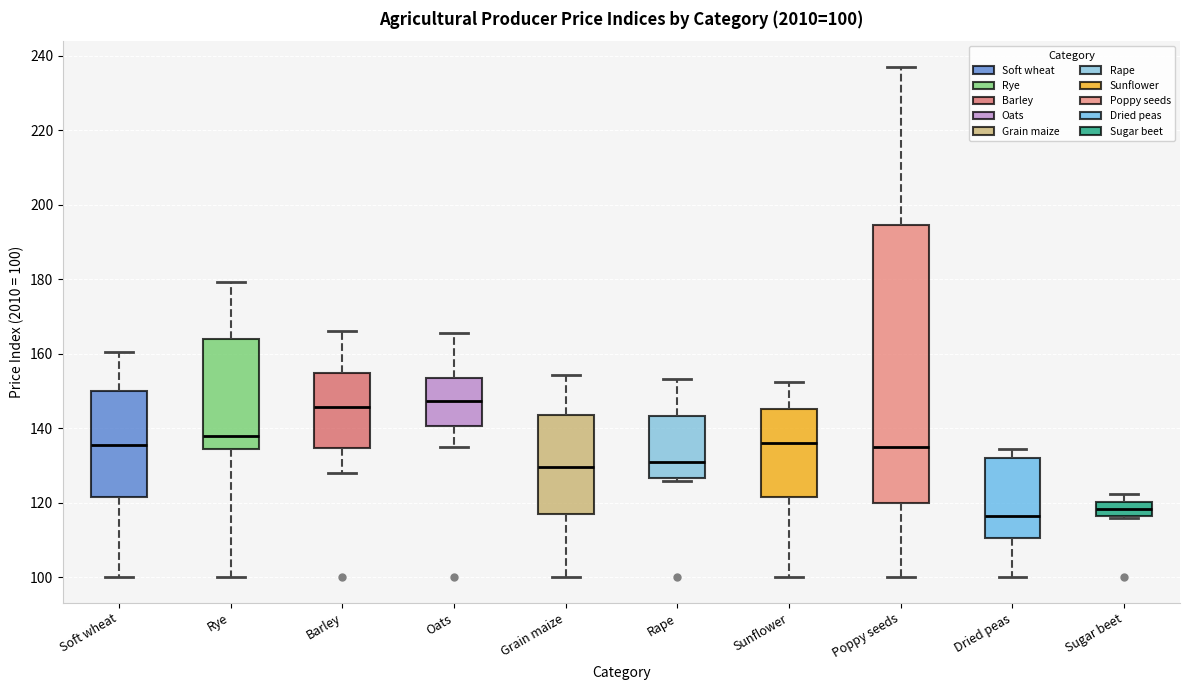

Comparing the boxes themselves (not the whiskers), which one is the tallest?

Poppy seeds